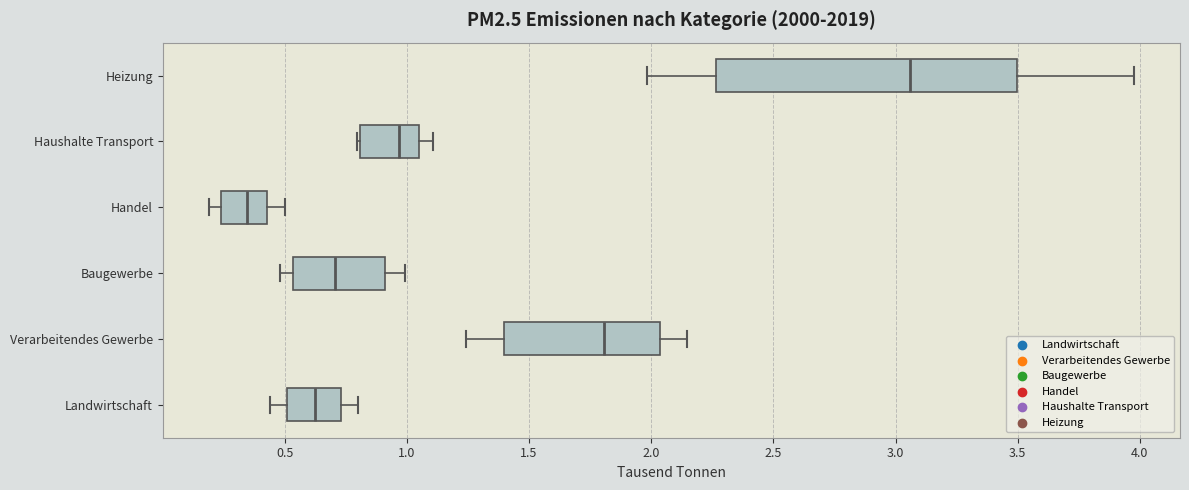

Where does the right whisker of the box for Baugewerbe end on the x-axis? The values are not printed on the chart, so give them approximately, as read against the axis.

1.00